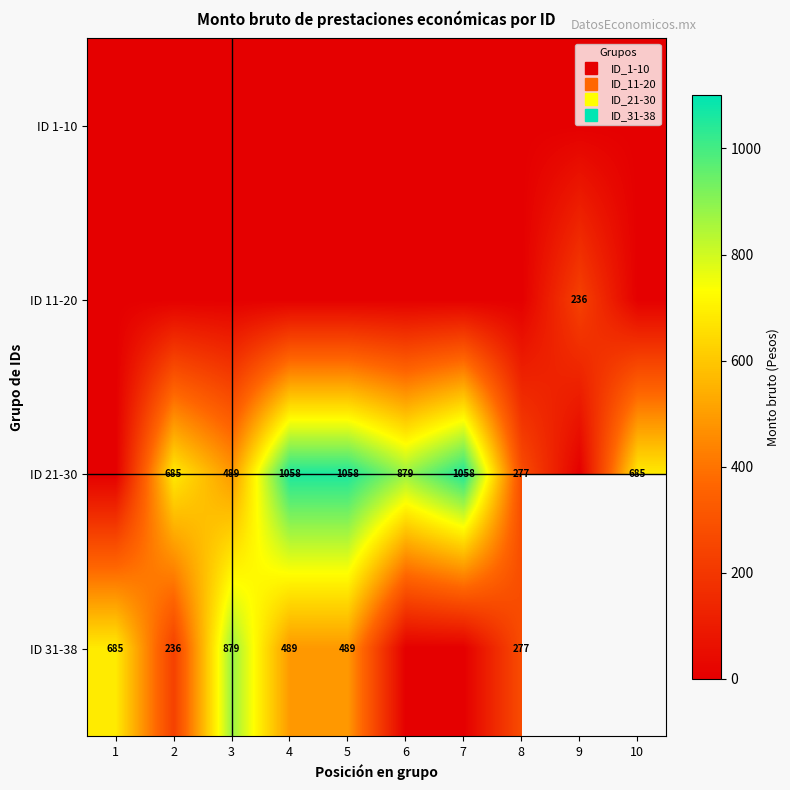

What is the approximate value of ID 21-30 at 7?

1058.0